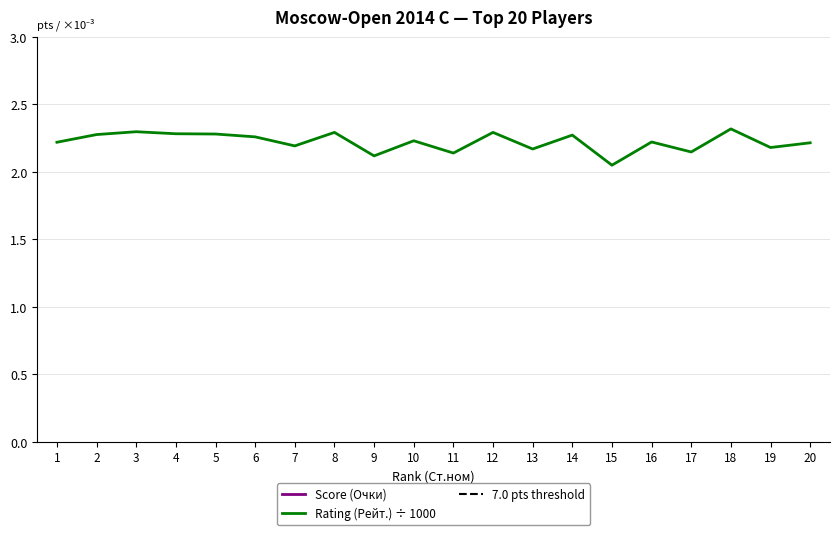

True or false: Score (Очки) and Rating (Рейт.) intersect in this chart.

False